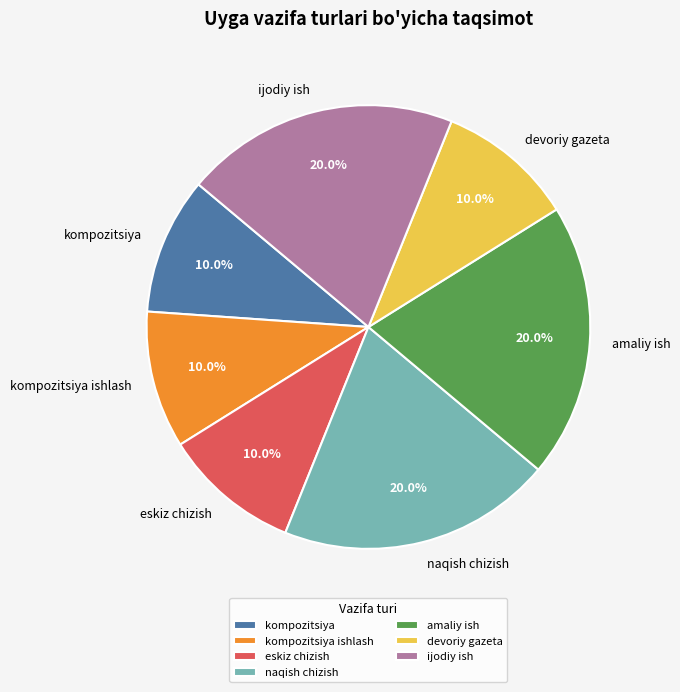

Is eskiz chizish the majority of the pie?

No